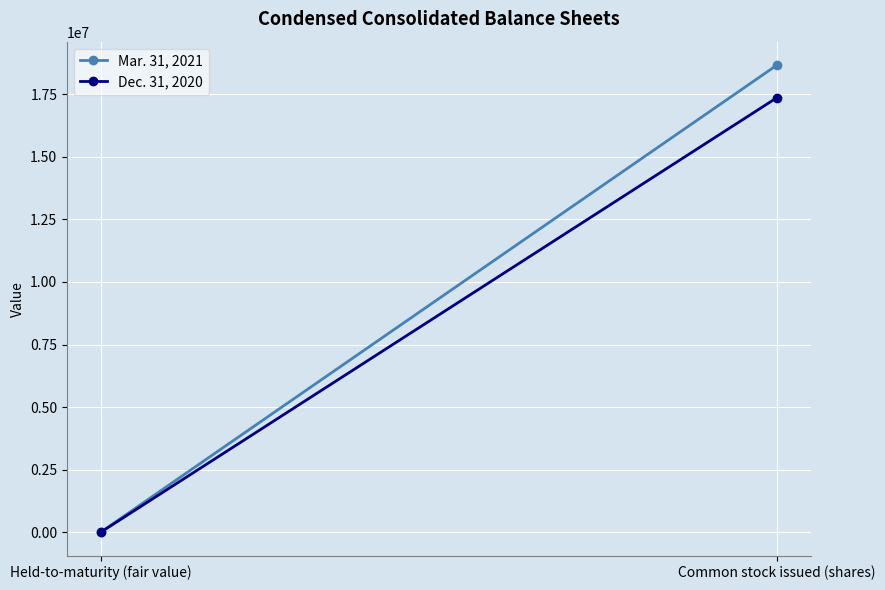

What is the difference between the highest and lowest values at Common stock issued (shares)?

1301049